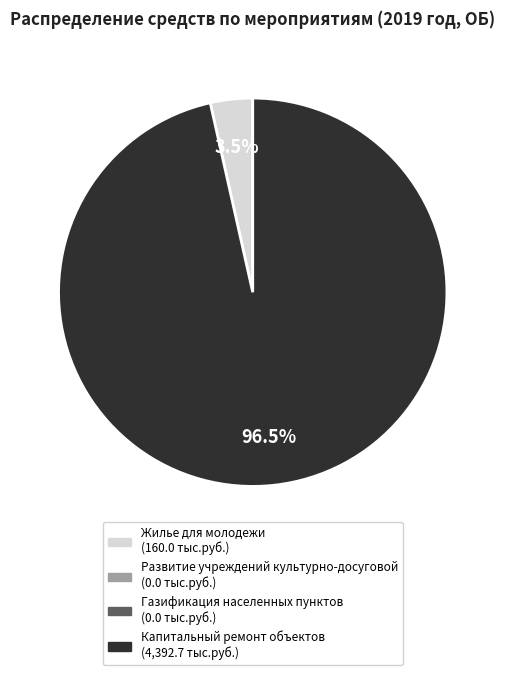

Is there a majority slice in this chart?

Yes